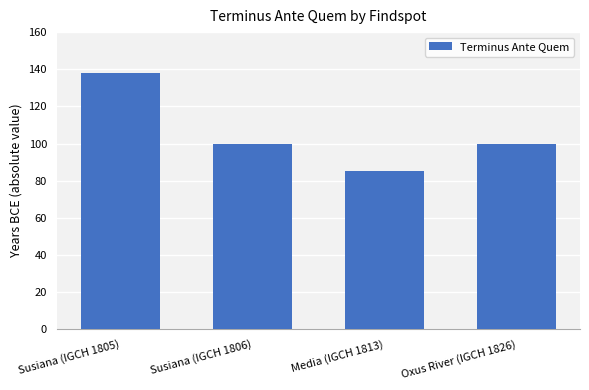

What is the label of the 4th bar from the left?

Oxus River (IGCH 1826)